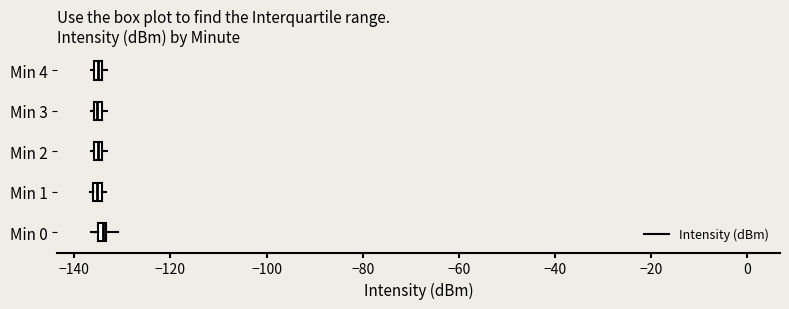

Where is the left edge of the box for Min 3 on the x-axis? The values are not printed on the chart, so give them approximately, as read against the axis.

-136